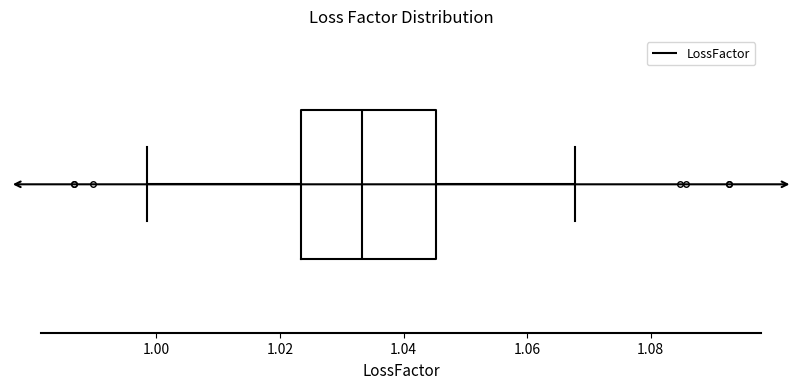

Transcribe this box plot: give where the median line is, the range the box spans, and where the two whiskers end, as read against the x-axis. The values are not printed on the chart, so give them approximately, as read against the axis.

median 1.034, box 1.024 to 1.046, whiskers 0.998 to 1.068